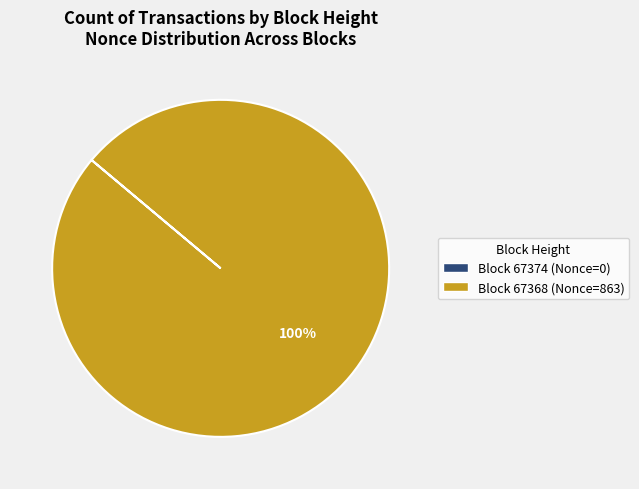

Does Block 67368 (Nonce=863) represent more than half of the total?

Yes